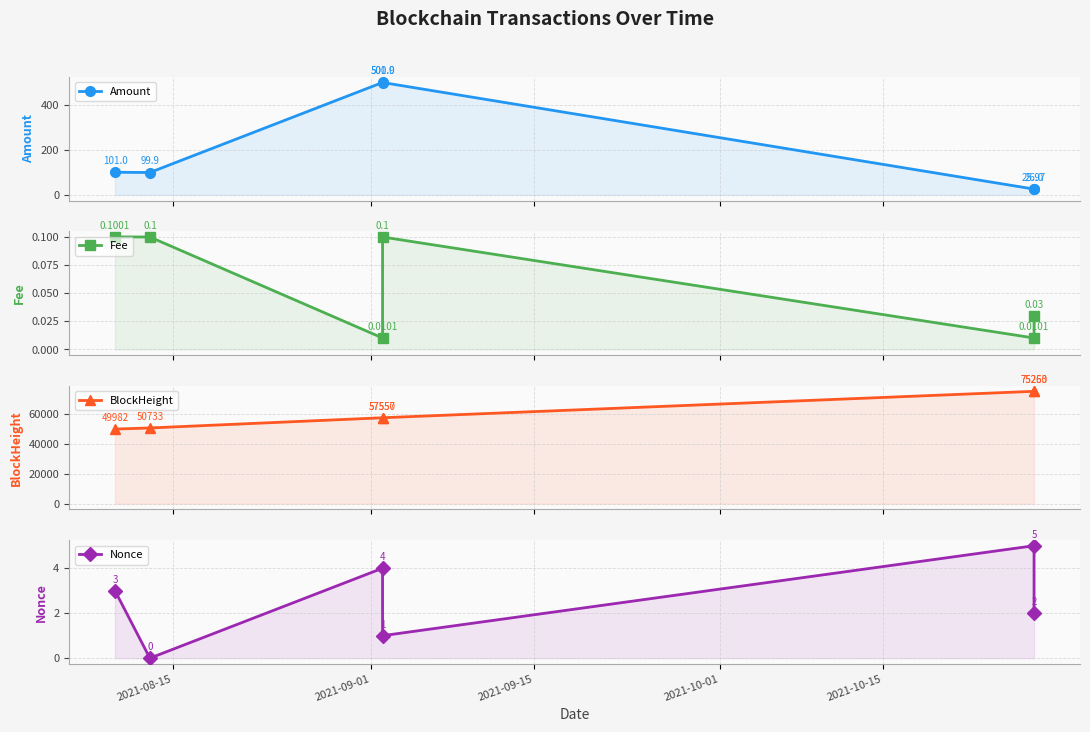

Count the Nonce values in the range 1 to 4.

4